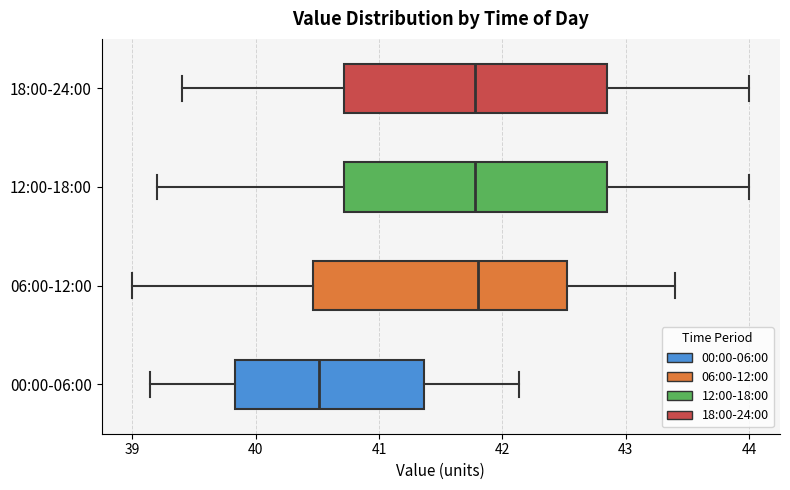

Where does the right whisker of the box for 06:00-12:00 end on the x-axis? The values are not printed on the chart, so give them approximately, as read against the axis.

43.4